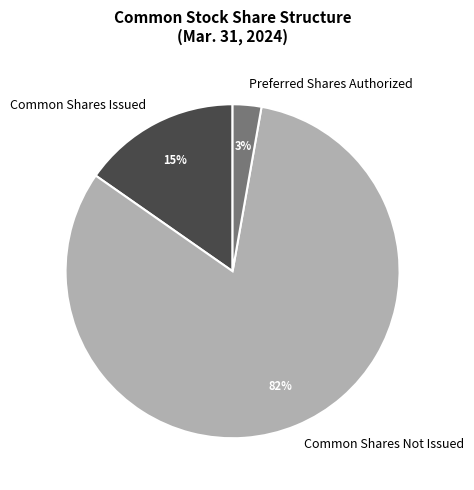

To the nearest percent, what is the combined percentage of Preferred Shares Authorized and Common Shares Not Issued?

85%